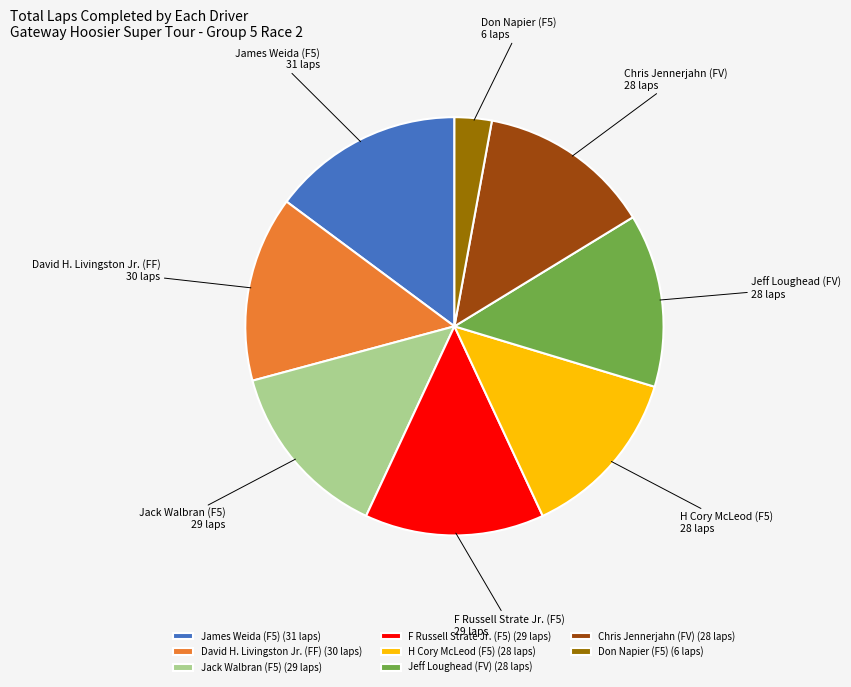

Do Chris Jennerjahn (FV) and Jack Walbran (F5) together represent more than half of the pie?

No